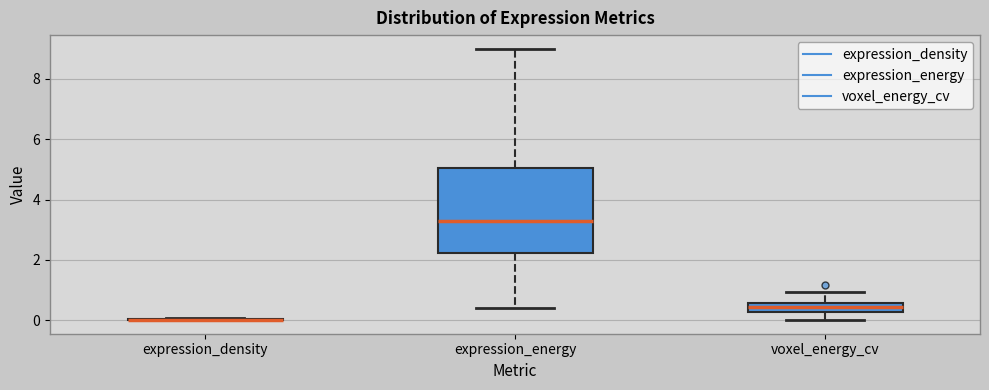

Where does the upper whisker of the box for expression_energy end on the y-axis? The values are not printed on the chart, so give them approximately, as read against the axis.

9.0